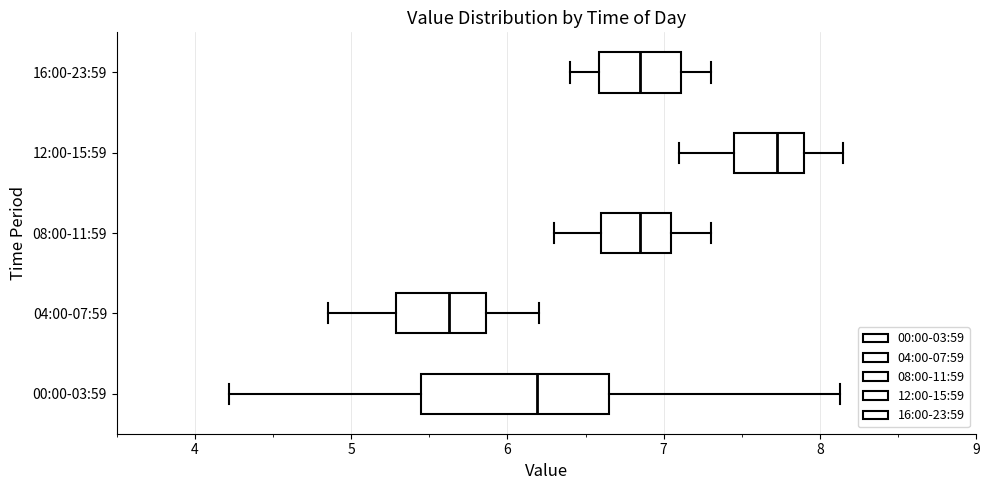

Reading bottom to top, transcribe this box plot: for each box, give where its median line is, the range the box spans, and where its two whiskers end, as read against the x-axis. The values are not printed on the chart, so give them approximately, as read against the axis.

00:00-03:59: median 6.2, box 5.5 to 6.6, whiskers 4.2 to 8.1
04:00-07:59: median 5.6, box 5.3 to 5.9, whiskers 4.9 to 6.2
08:00-11:59: median 6.9, box 6.6 to 7.1, whiskers 6.3 to 7.3
12:00-15:59: median 7.7, box 7.5 to 7.9, whiskers 7.1 to 8.2
16:00-23:59: median 6.9, box 6.6 to 7.1, whiskers 6.4 to 7.3